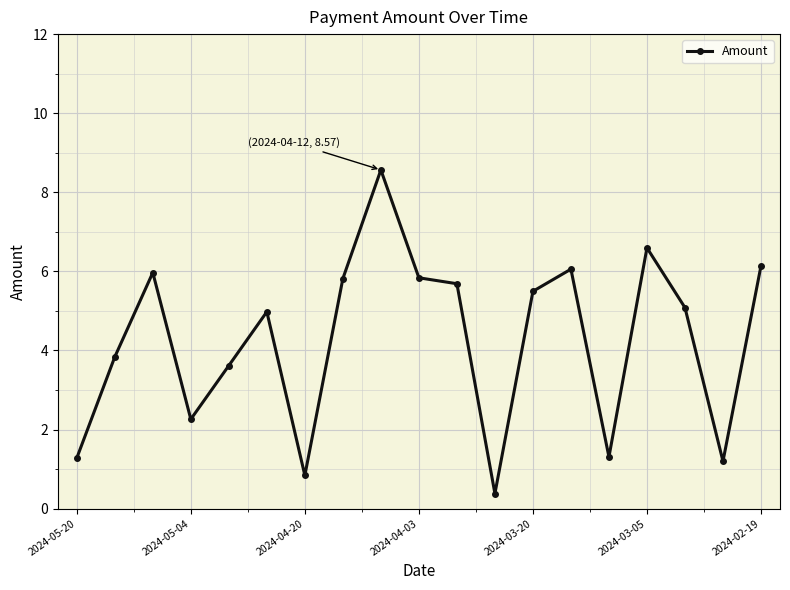

What is the value of the 15th point from the left?

1.3